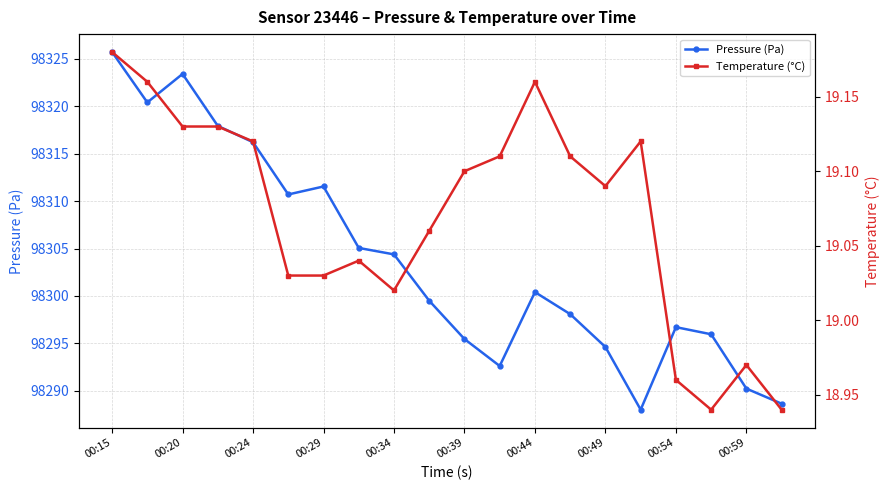

Which category has the highest value in the Pressure (Pa) series?

00:15